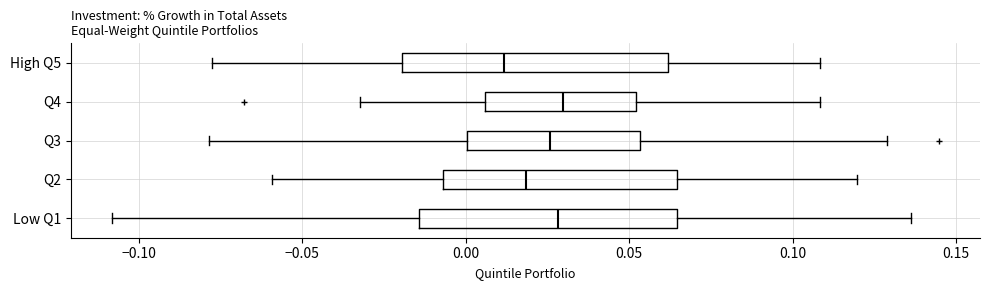

Where does the right whisker of the box for Q2 end on the x-axis? The values are not printed on the chart, so give them approximately, as read against the axis.

0.120